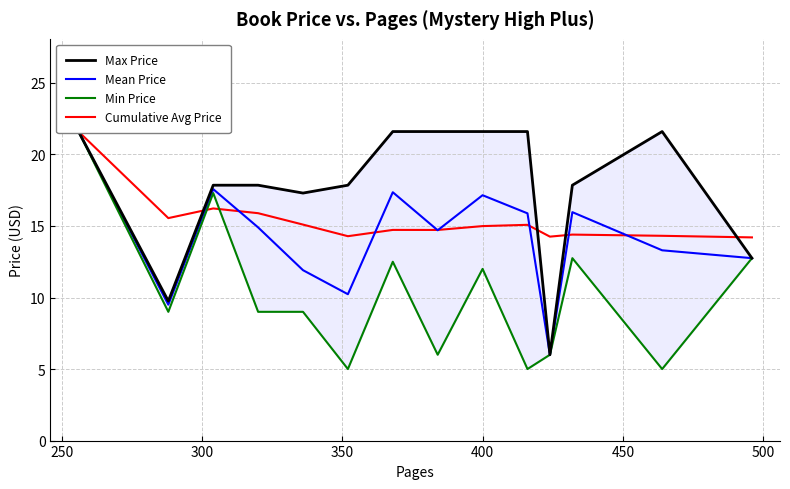

Which series changed the most between 300 and 350?

Min Price